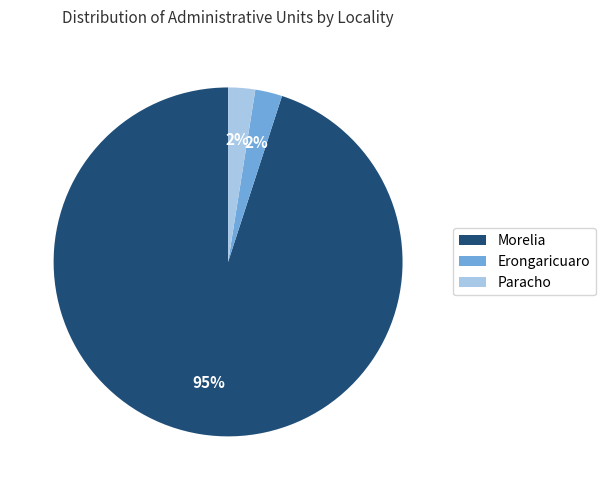

Combined, do Paracho and Morelia account for over 50%?

Yes